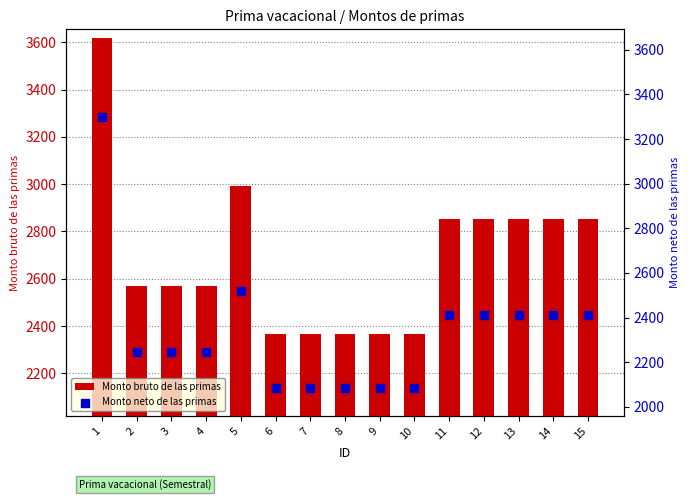

Is the value of Monto bruto de las primas at 10 greater than the value of Monto neto de las primas at 11?

No